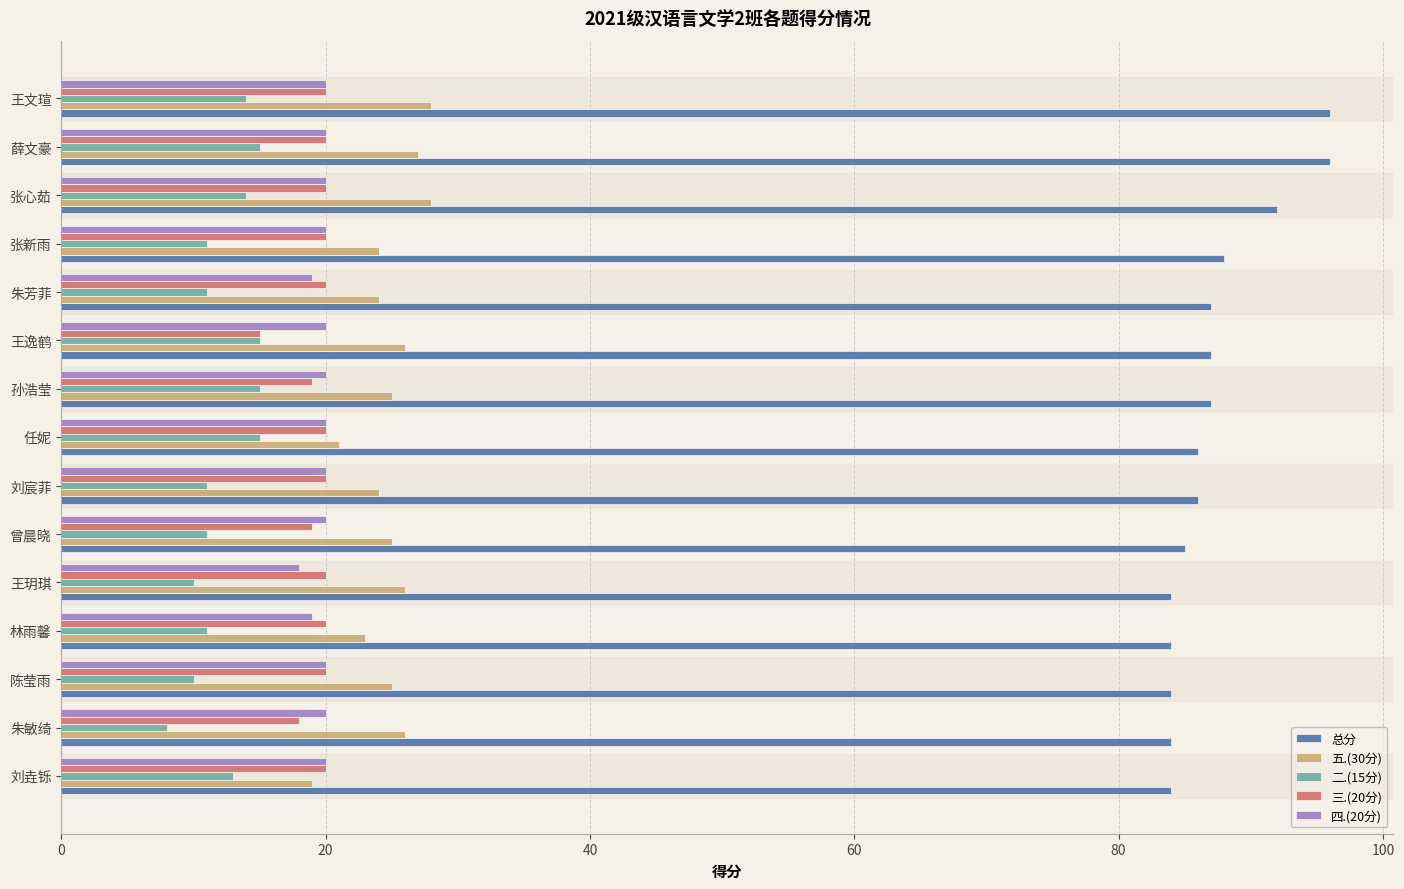

What is the minimum value shown in the chart?

8